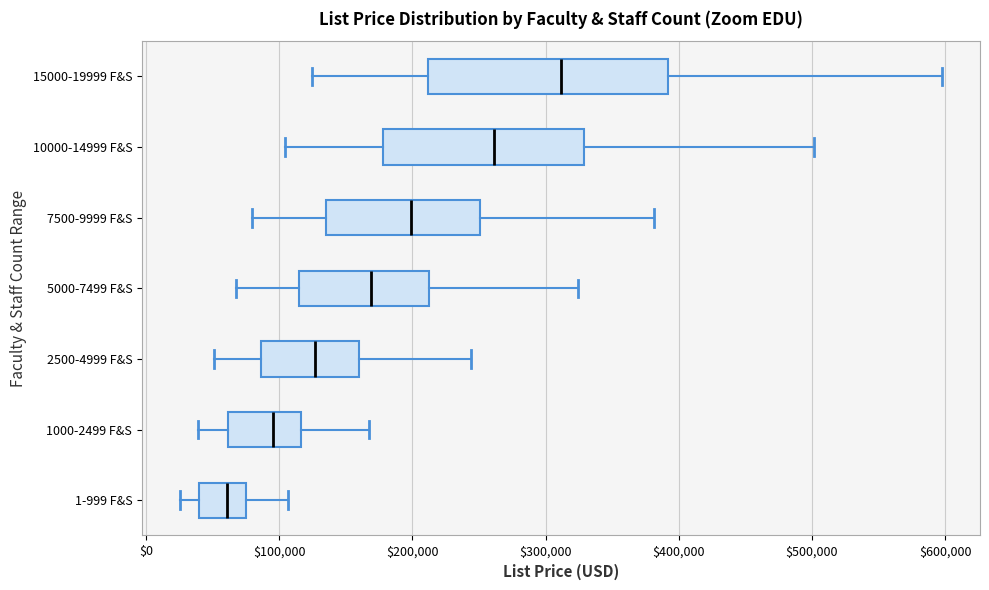

Comparing the boxes themselves (not the whiskers), which one is the widest?

15000-19999 F&S